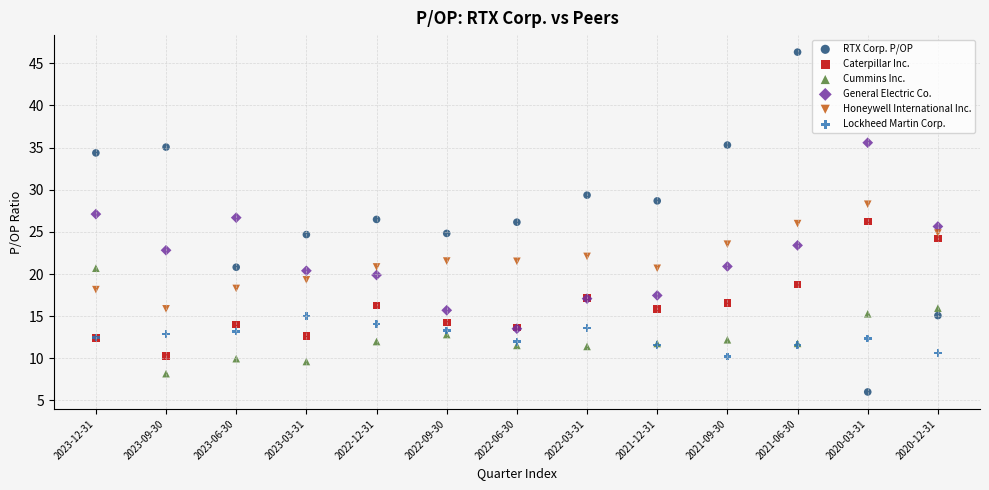

Which series contains the highest Y value?

RTX Corp. P/OP